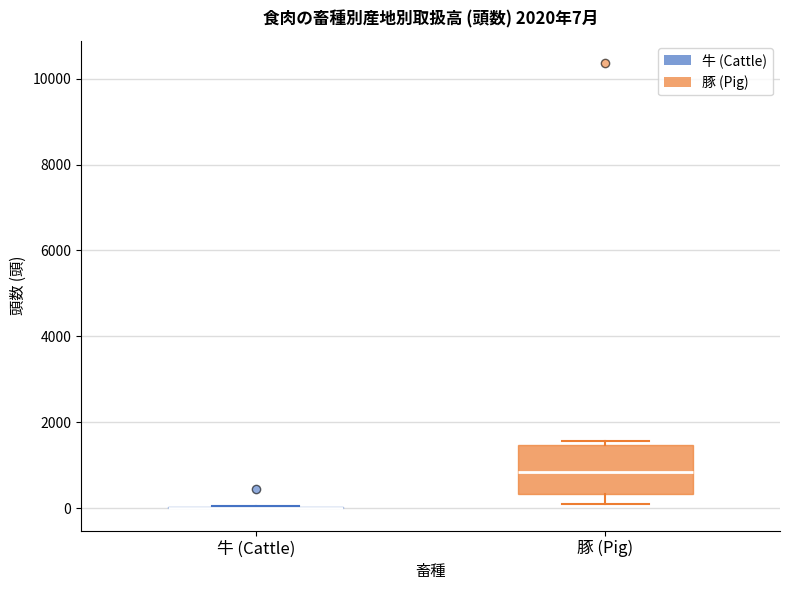

Which box is the tallest, from its lower edge to its upper edge?

豚 (Pig)